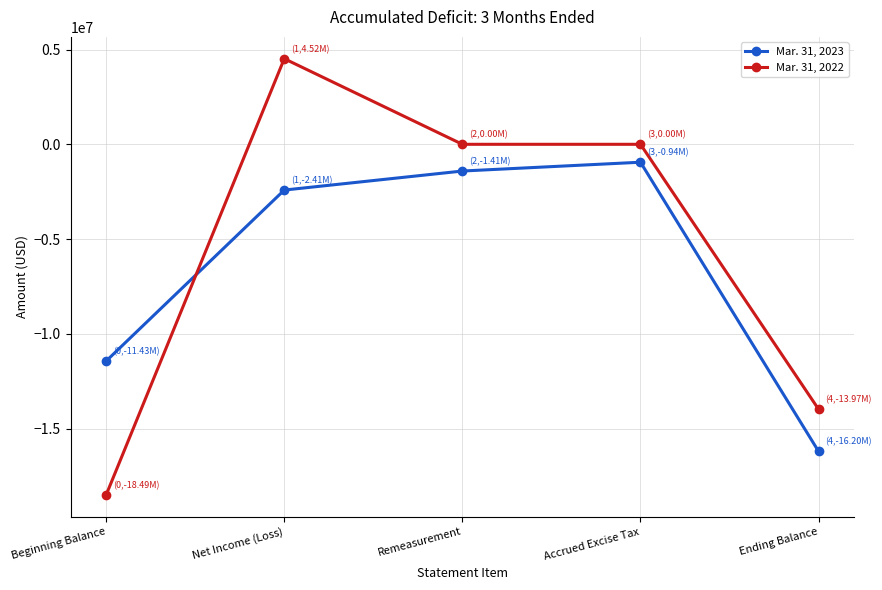

What are all the series names shown in the legend?

Mar. 31, 2023, Mar. 31, 2022